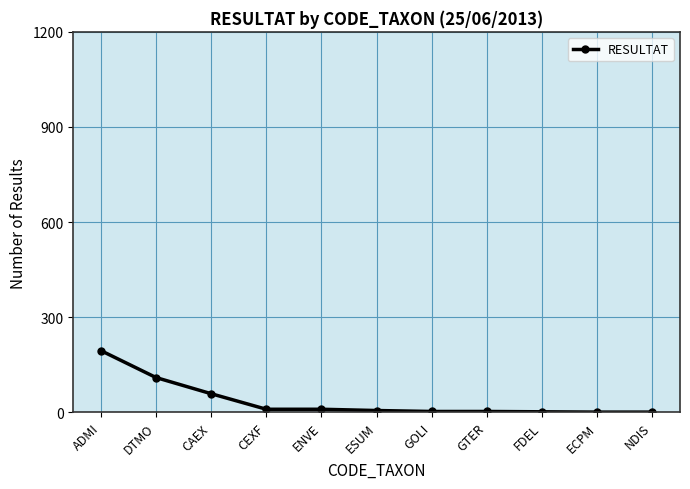

At which label is the value closest to 98?

DTMO